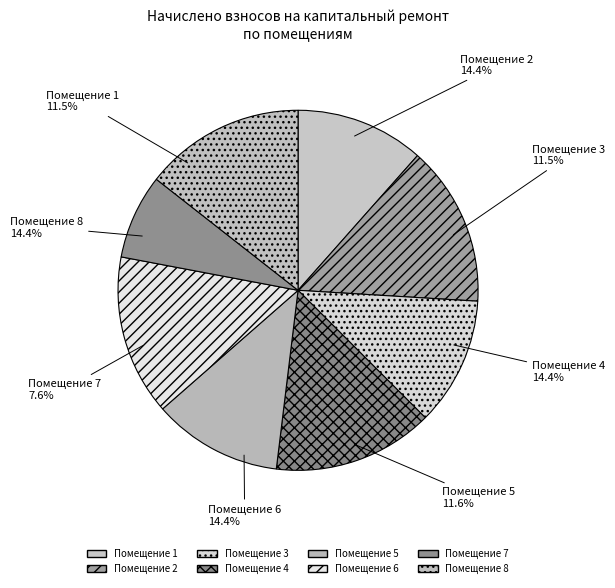

How many slices are in this pie chart?

8